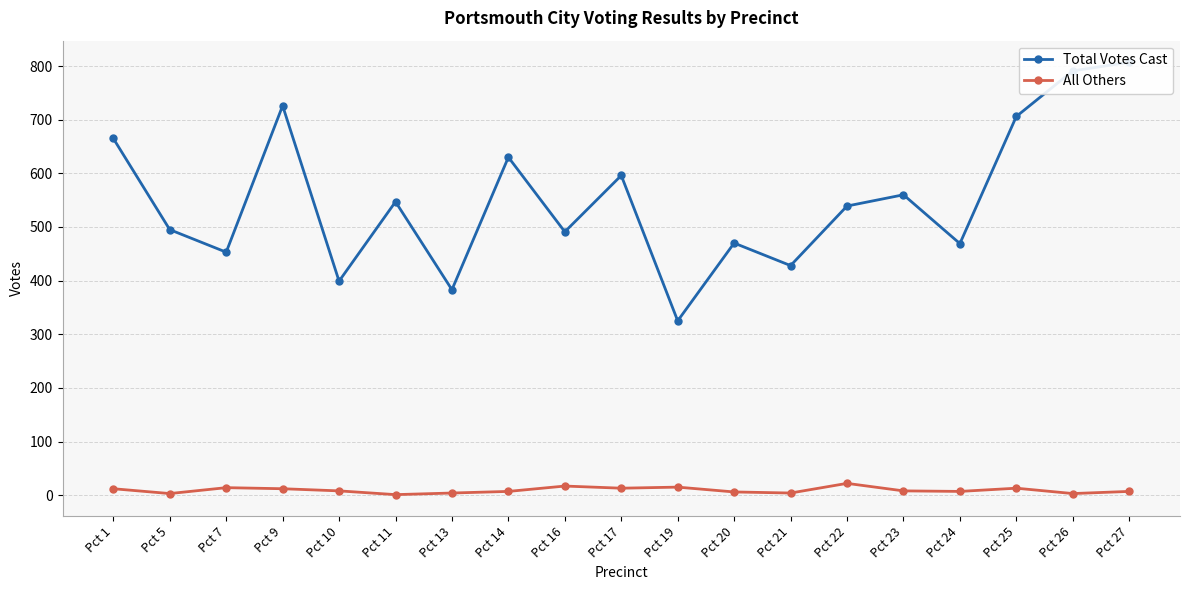

At Pct 22, list the series in order from smallest to largest.

All Others, Total Votes Cast